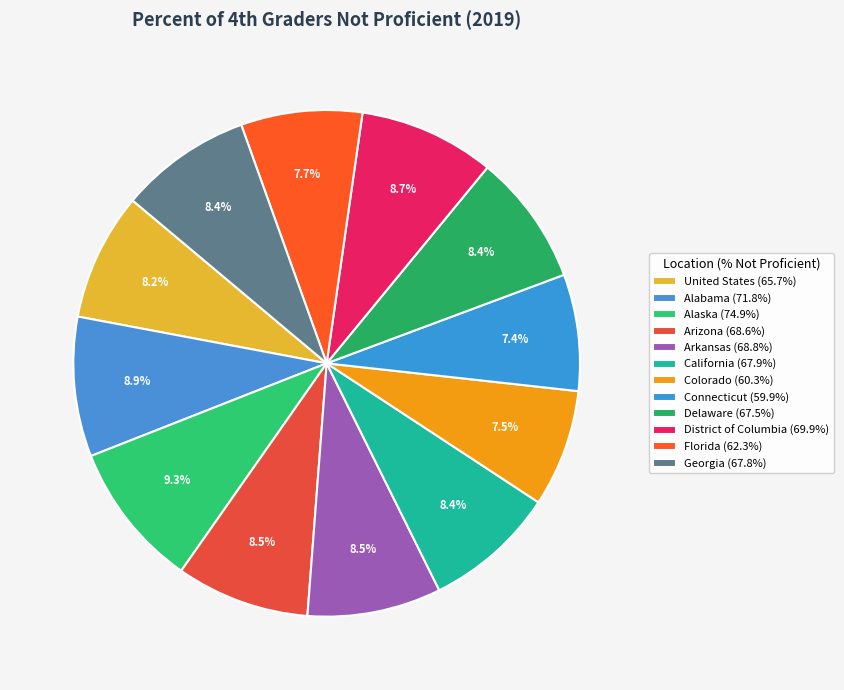

Combined, do District of Columbia and Alaska account for over 50%?

No